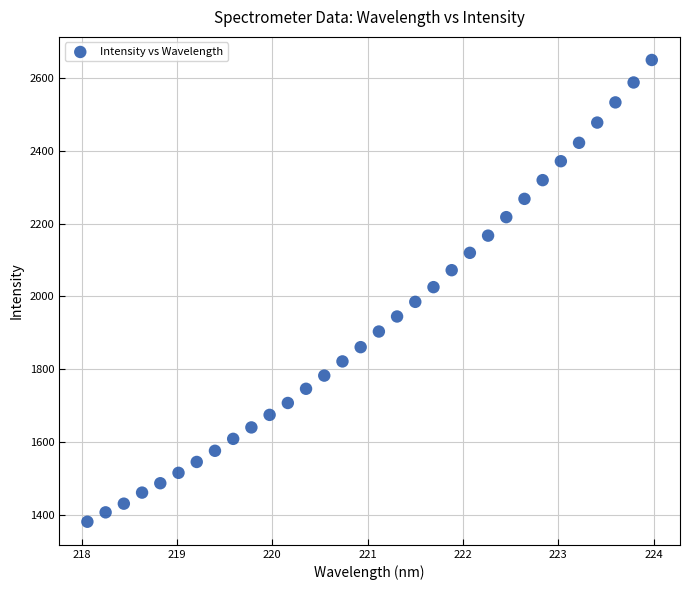

What is the range of X values (max minus min)?

5.9